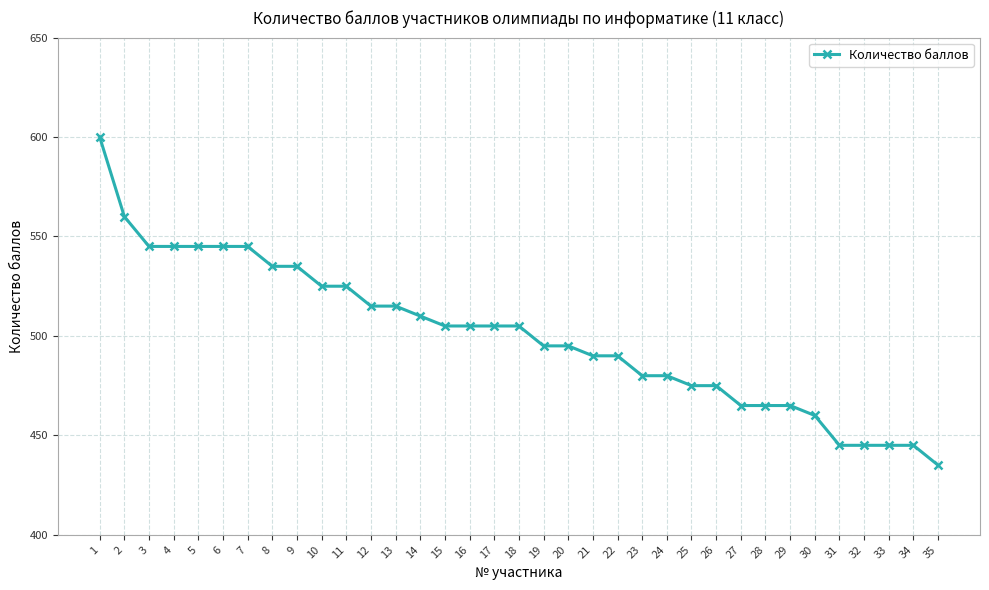

True or false: the data shows 525 at 10.

True